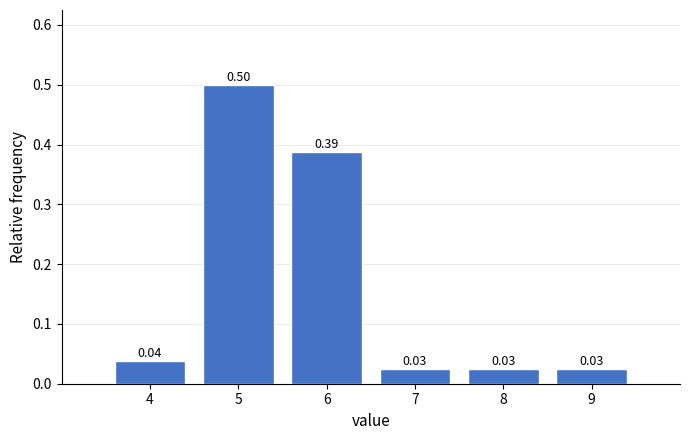

Which range on the x-axis has the tallest bar?

4.5 to 5.5